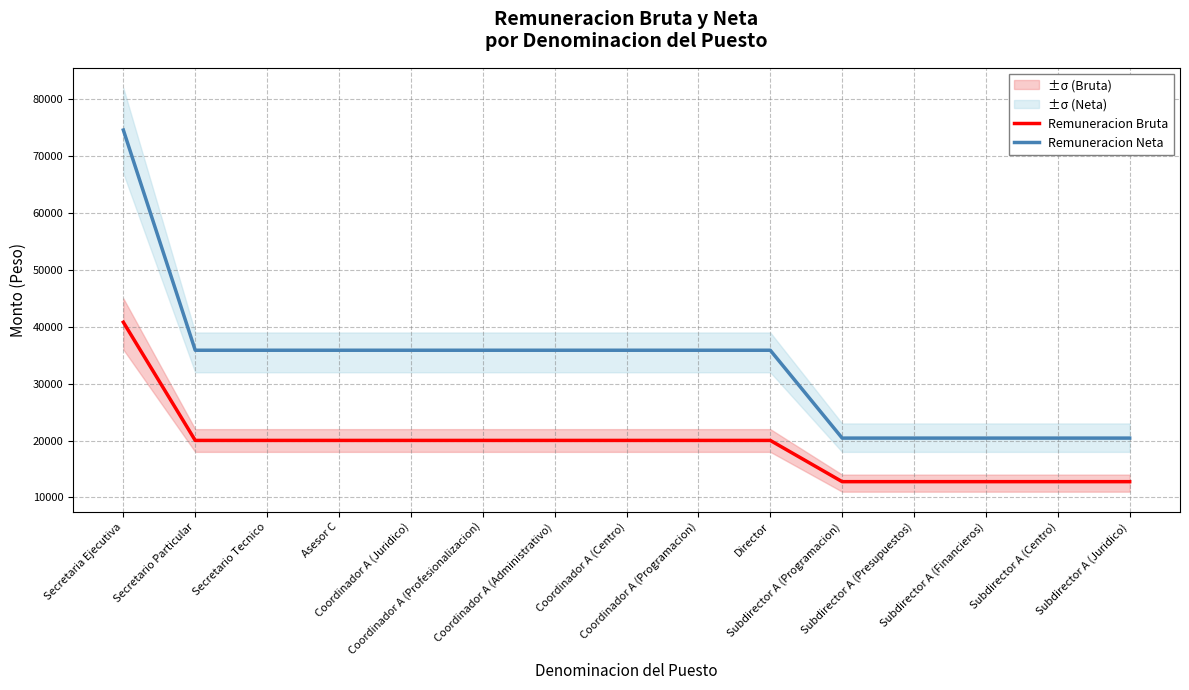

What is the difference between the highest and lowest values at Coordinador A (Programacion)?

15860.7